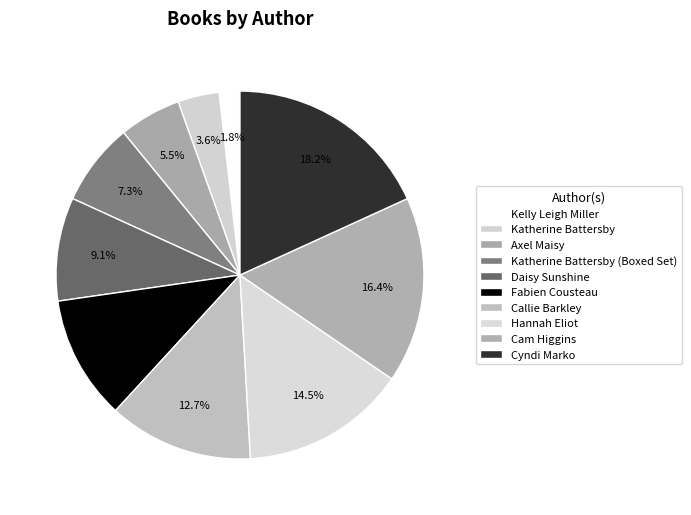

Count the number of slices in the pie.

10